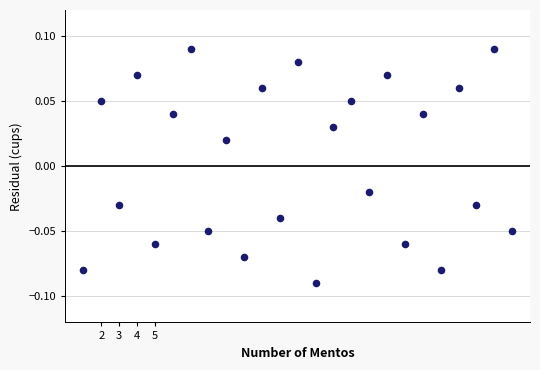

What is the range of X values (max minus min)?

24.0